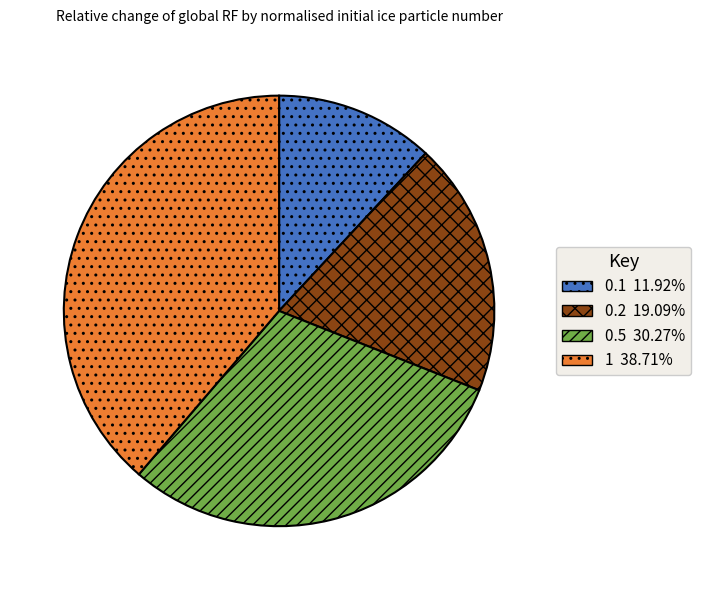

Is the sum of 0.1 and 0.2 greater than half?

No